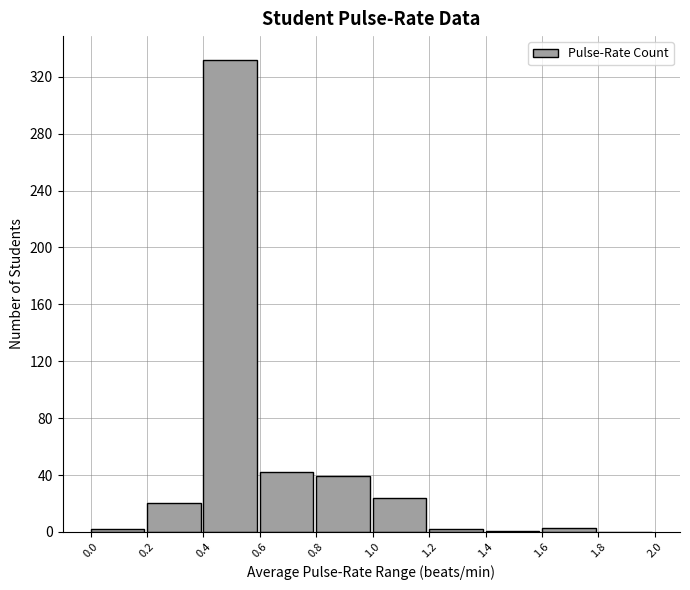

What is the height of the bar covering 0.6 to 0.8 on the x-axis? The values are not printed on the chart, so give them approximately, as read against the axis.

40